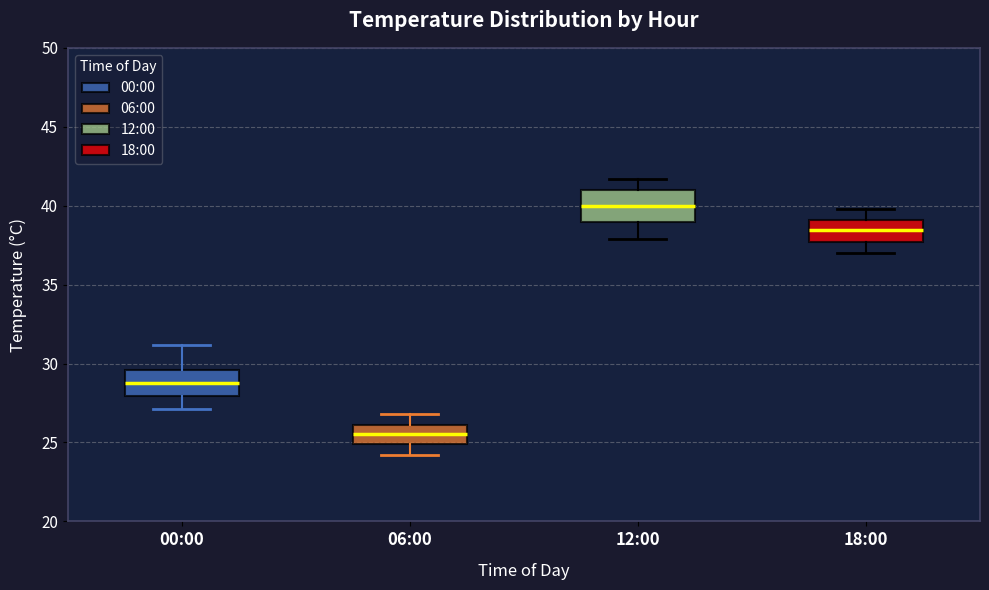

Reading left to right, transcribe this box plot: for each box, give where its median line is, the range the box spans, and where its two whiskers end, as read against the y-axis. The values are not printed on the chart, so give them approximately, as read against the axis.

00:00: median 29.0, box 28.0 to 29.5, whiskers 27.0 to 31.0
06:00: median 25.5, box 25.0 to 26.0, whiskers 24.0 to 27.0
12:00: median 40.0, box 39.0 to 41.0, whiskers 38.0 to 41.5
18:00: median 38.5, box 37.5 to 39.0, whiskers 37.0 to 40.0